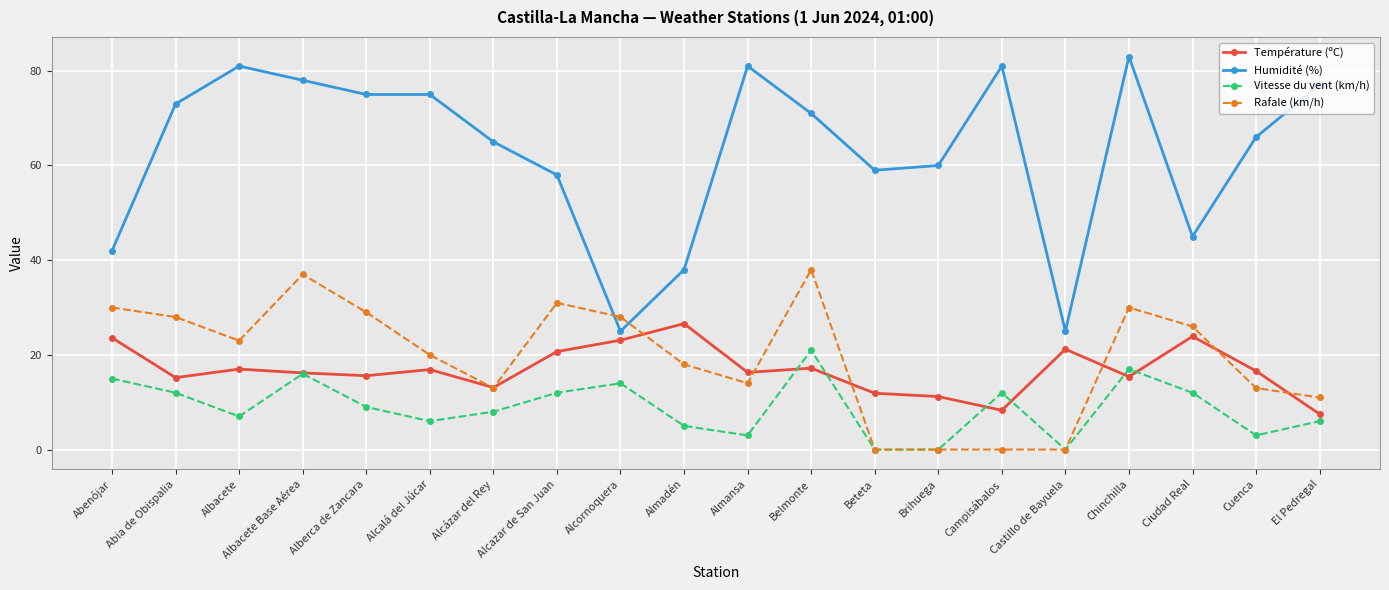

How many interior local peaks does the Vitesse du vent (km/h) series have?

5